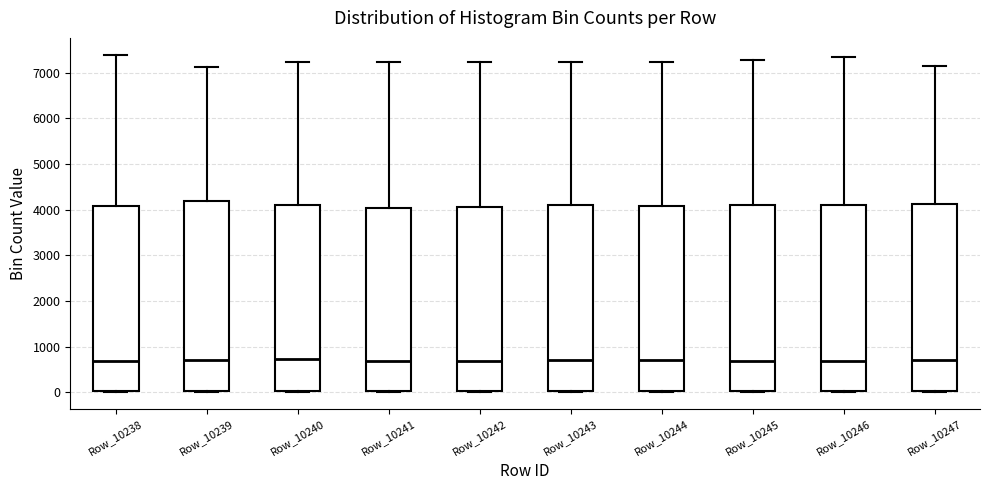

Reading left to right, read every box against the y-axis: the position of its median line, the range the box covers, and the ends of its whiskers. The values are not printed on the chart, so give them approximately, as read against the axis.

Row_10238: median 700, box 0 to 4100, whiskers 0 to 7400
Row_10239: median 700, box 0 to 4200, whiskers 0 to 7100
Row_10240: median 700, box 0 to 4100, whiskers 0 to 7200
Row_10241: median 700, box 0 to 4000, whiskers 0 to 7200
Row_10242: median 700, box 0 to 4000, whiskers 0 to 7200
Row_10243: median 700, box 0 to 4100, whiskers 0 to 7200
Row_10244: median 700, box 0 to 4100, whiskers 0 to 7200
Row_10245: median 700, box 0 to 4100, whiskers 0 to 7300
Row_10246: median 700, box 0 to 4100, whiskers 0 to 7400
Row_10247: median 700, box 0 to 4100, whiskers 0 to 7100